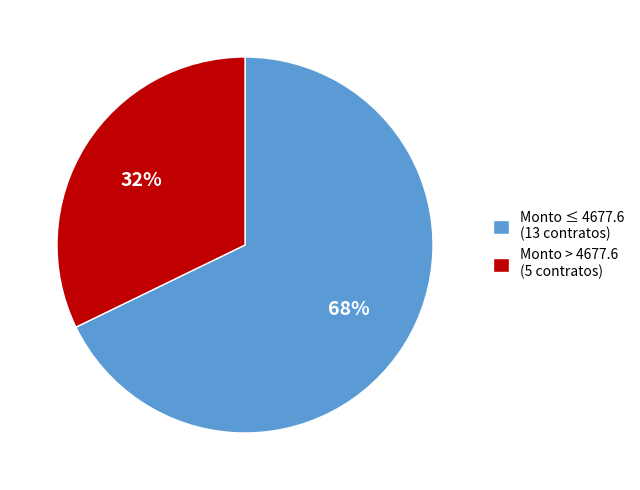

Do Monto > 4677.6 (5 contratos) and Monto ≤ 4677.6 (13 contratos) together represent more than half of the pie?

Yes